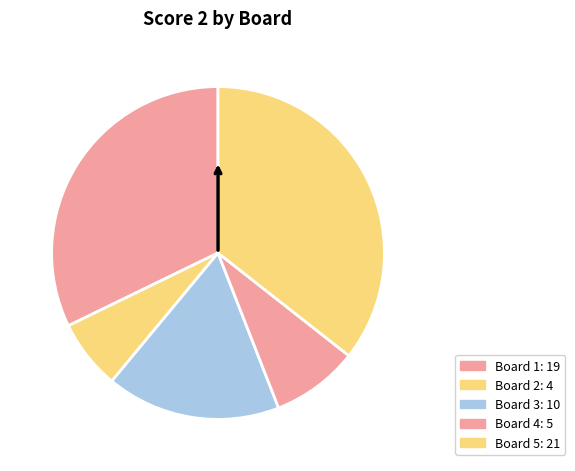

How many slices are in this pie chart?

5